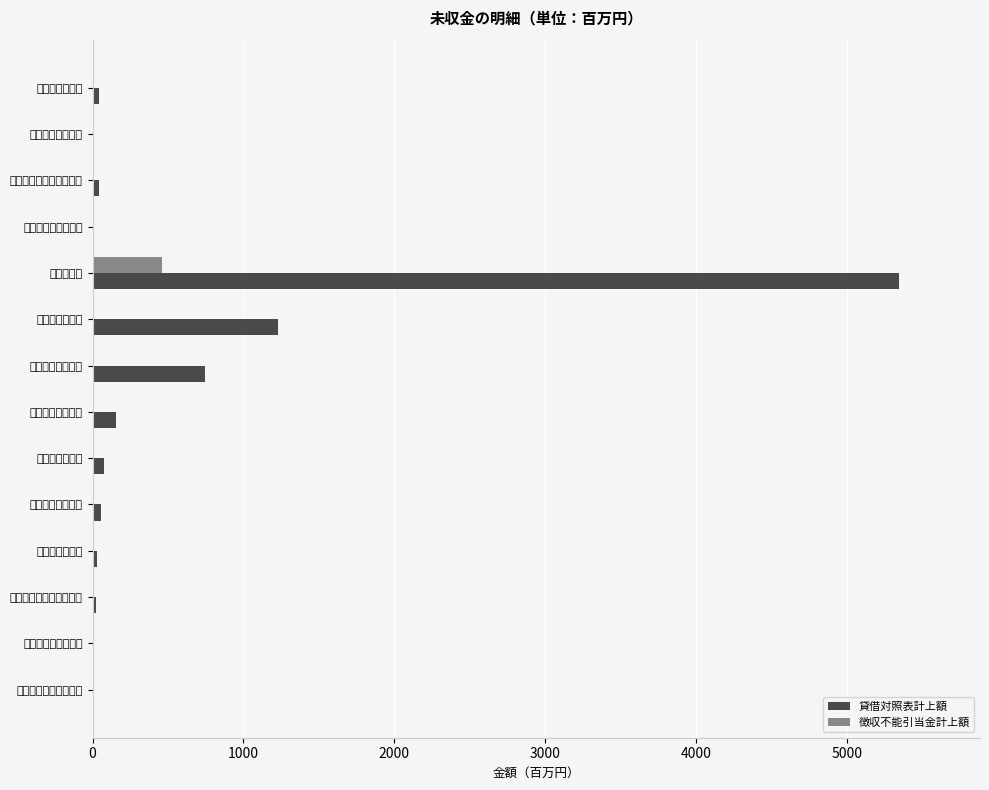

What is the sum of all 貸借対照表計上額 values?

7768